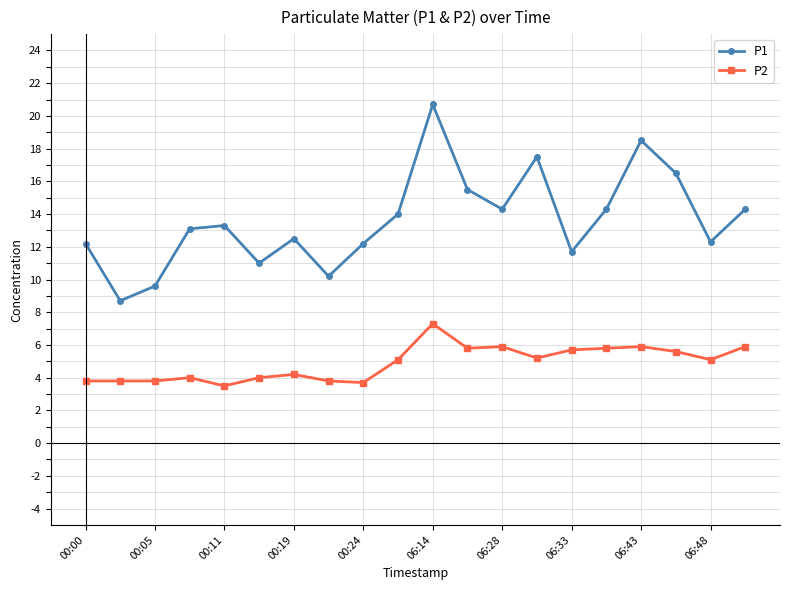

True or false: P1 has more than 2 points higher than both neighbors.

True